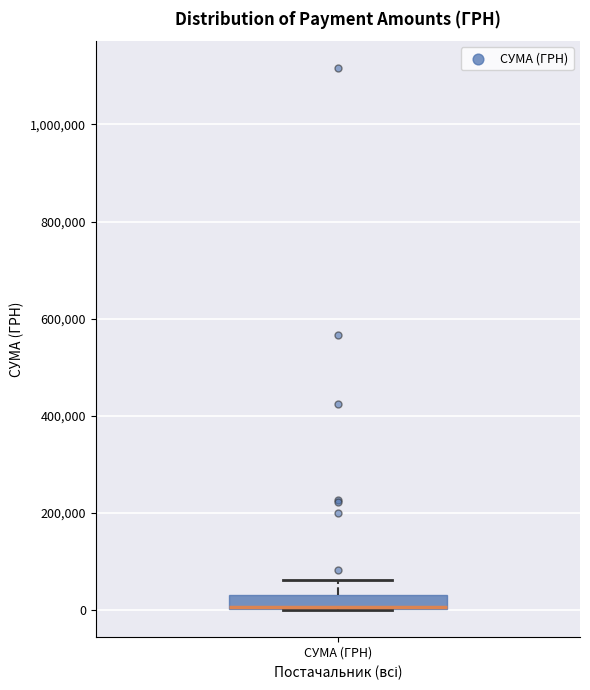

Where does the upper whisker of the box for СУМА (ГРН) end on the y-axis? The values are not printed on the chart, so give them approximately, as read against the axis.

60000